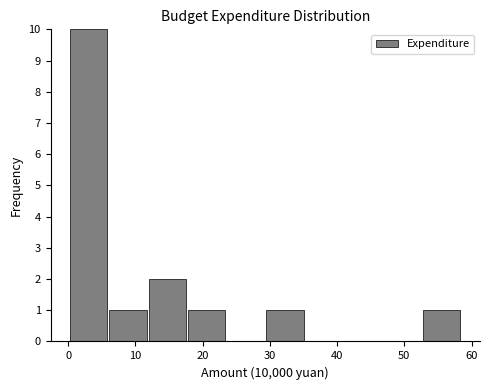

Reading left to right, list every bar in this chart as the range it spans on the x-axis followed by its height. Neither the bar edges nor the heights are printed on the chart, so give them approximately, as read against the axes.

0 to 6: 10
6 to 12: 1
12 to 18: 2
18 to 24: 1
24 to 29: 0
29 to 35: 1
35 to 41: 0
41 to 47: 0
47 to 53: 0
53 to 59: 1